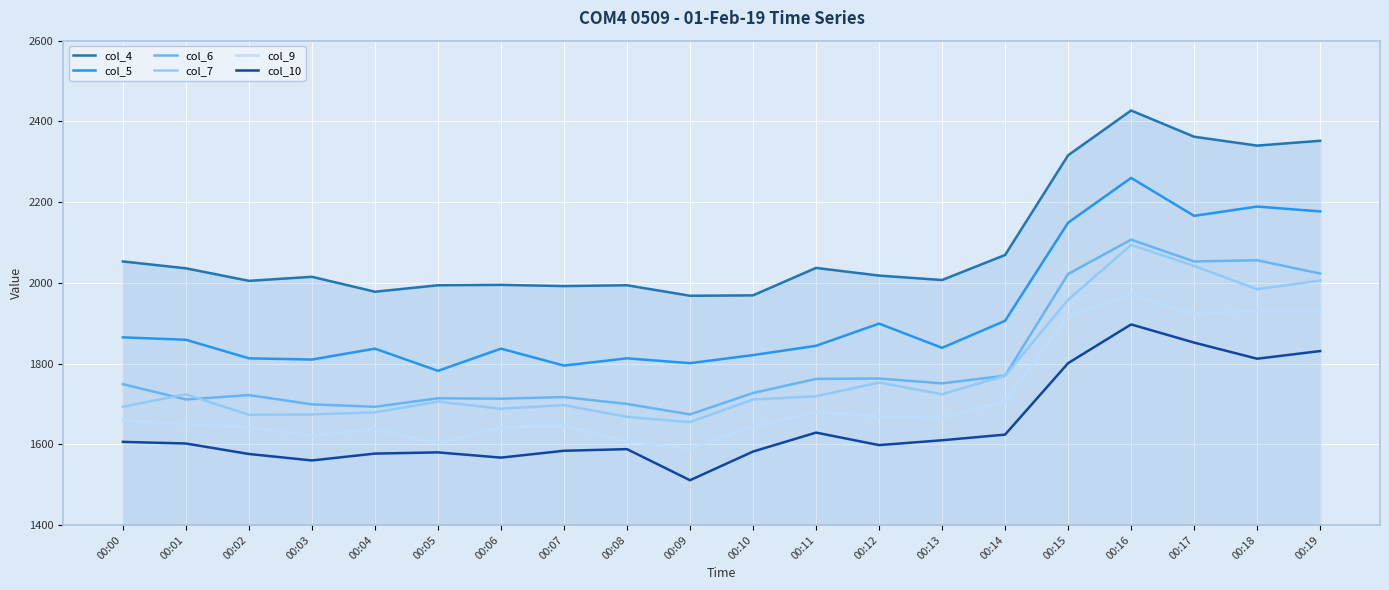

At 00:06, list the series in order from smallest to largest.

col_10, col_9, col_7, col_6, col_5, col_4